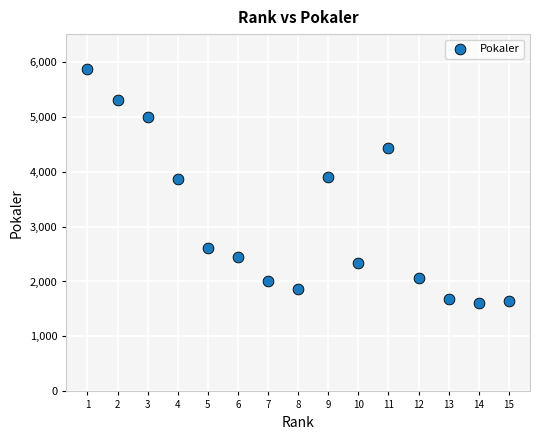

What is the range of X values (max minus min)?

14